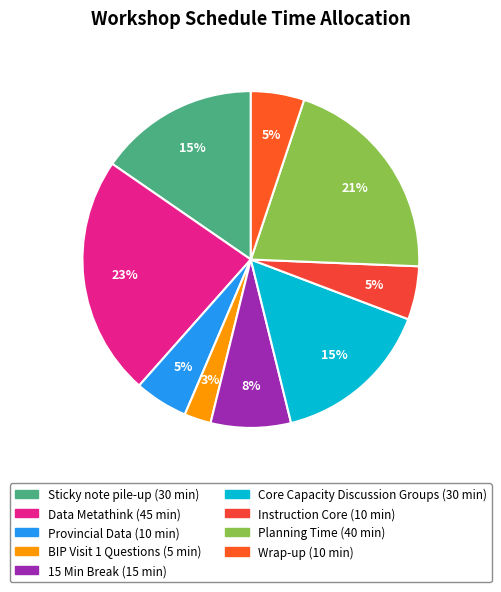

Which has a higher value, Provincial Data or Planning Time?

Planning Time